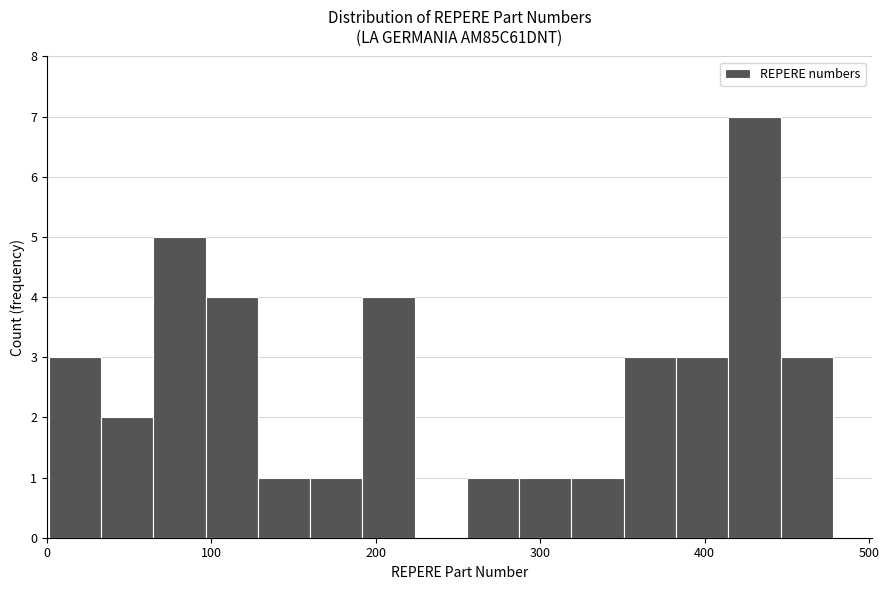

Read against the x-axis, roughly where is the centre of the tallest bar?

430